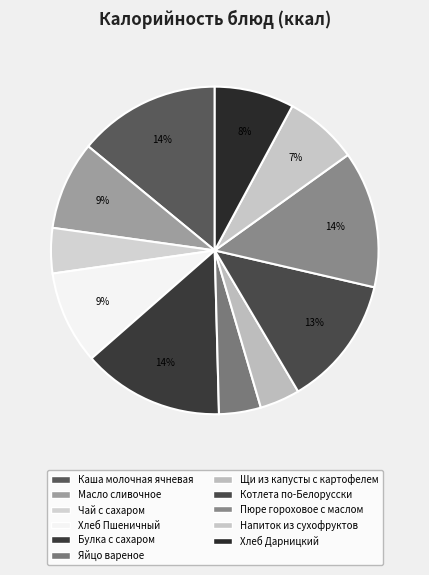

How many slices are in this pie chart?

11